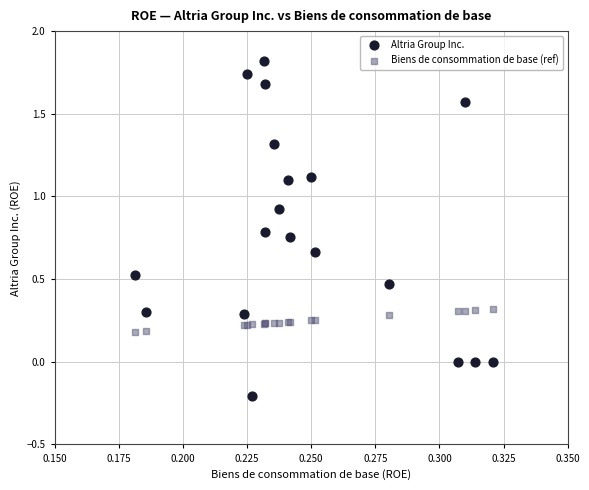

Which series contains the lowest Y value?

Altria Group Inc.